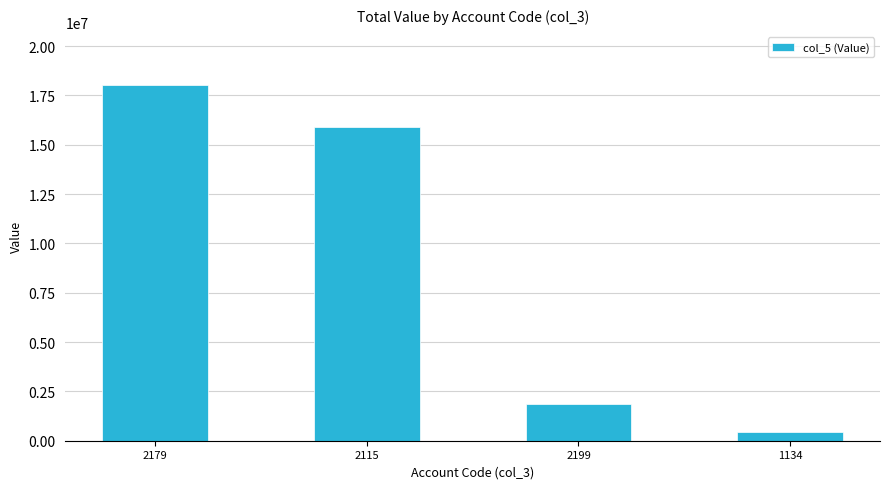

True or false: the data shows 7391346.8 at 2115.

False